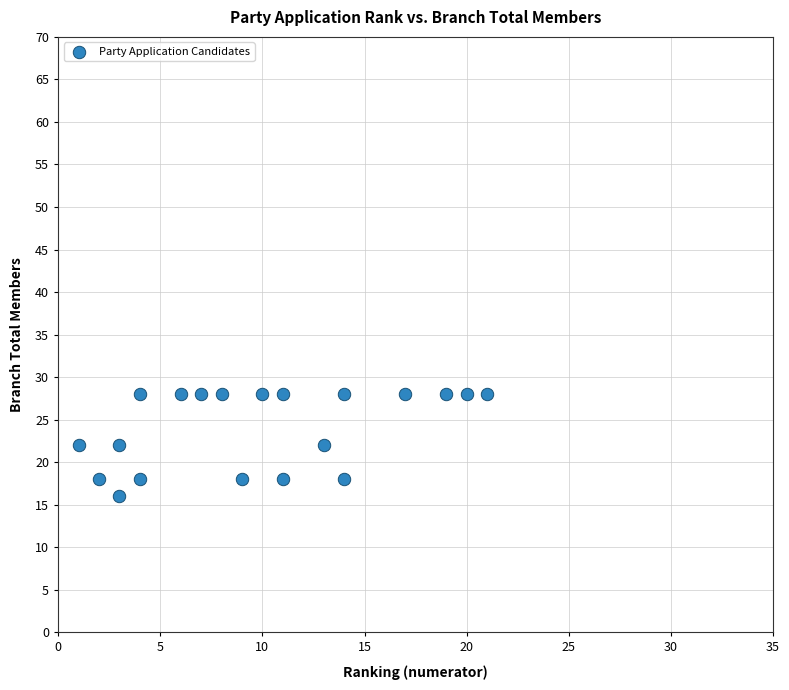

What is the range of Y values (max minus min)?

12